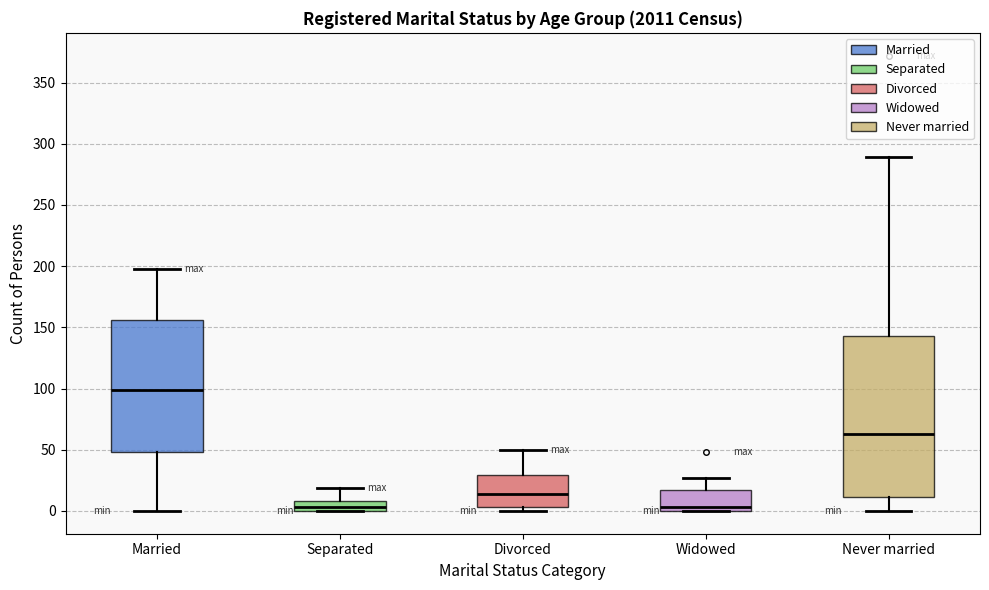

Which box is the tallest, from its lower edge to its upper edge?

Never married